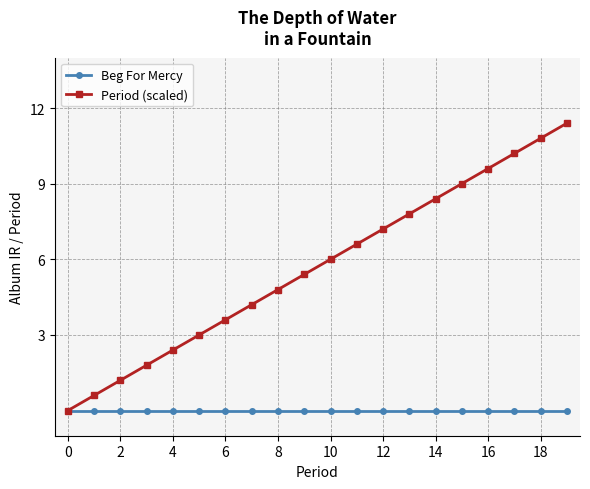

Which series has the largest total across all categories?

Period (scaled)